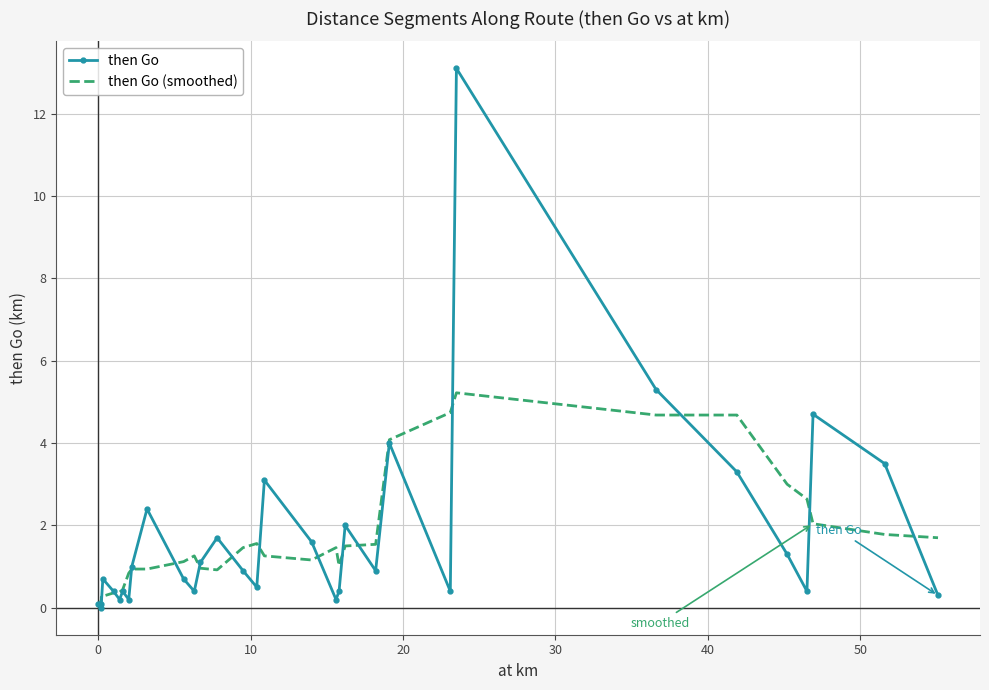

Rank the series by their maximum value, from lowest to highest.

then Go (smoothed), then Go